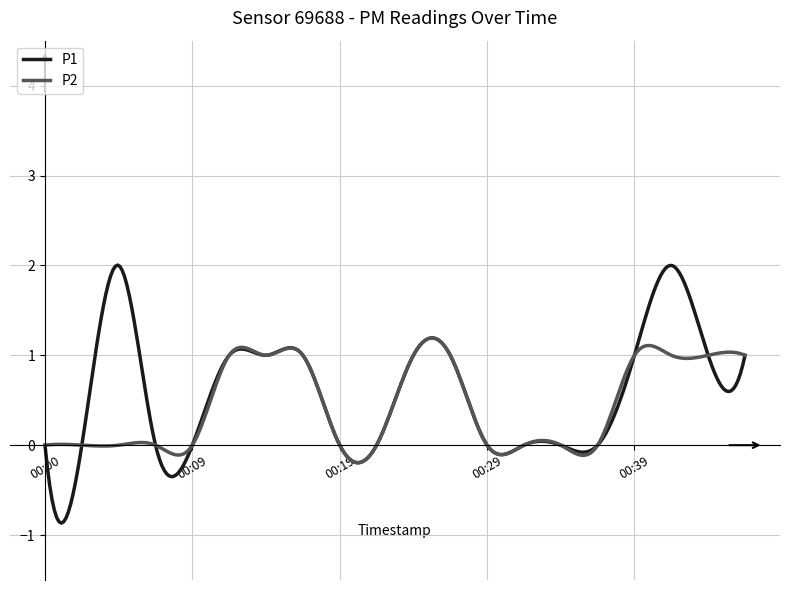

List the series in order of their overall mean, lowest first.

P2, P1